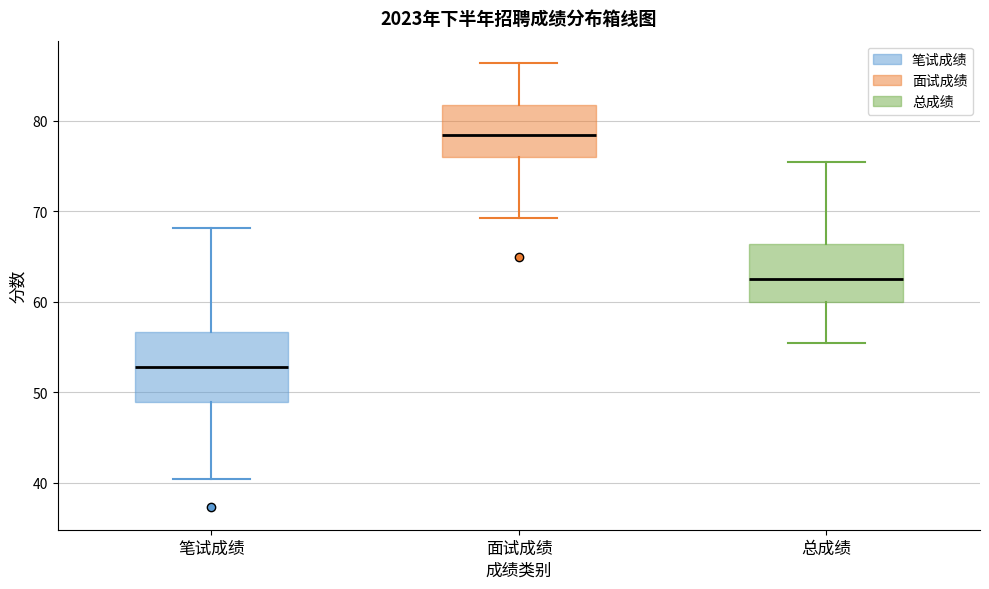

Reading left to right, transcribe this box plot: for each box, give where its median line is, the range the box spans, and where its two whiskers end, as read against the y-axis. The values are not printed on the chart, so give them approximately, as read against the axis.

笔试成绩: median 53, box 49 to 57, whiskers 40 to 68
面试成绩: median 78, box 76 to 82, whiskers 69 to 86
总成绩: median 62, box 60 to 66, whiskers 55 to 75